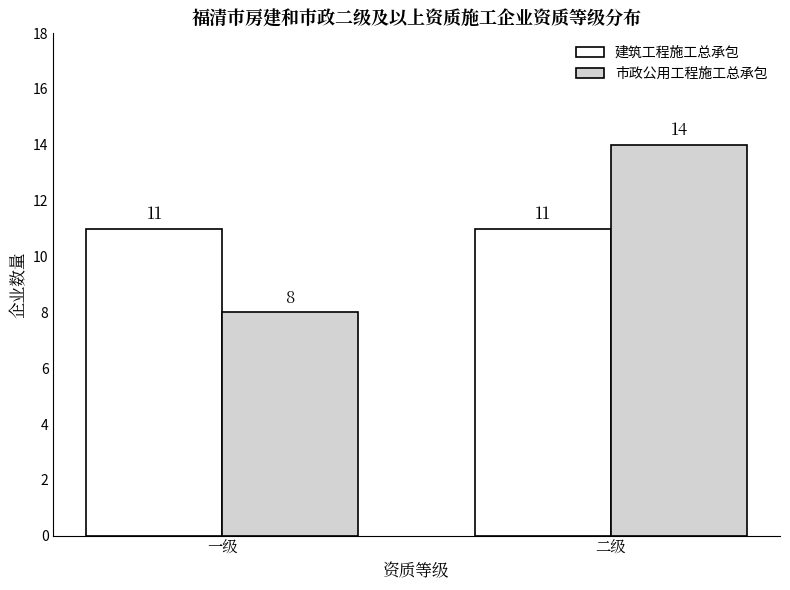

Reading left to right, list all the values displayed in this chart.

建筑工程施工总承包: 一级=11	二级=11
市政公用工程施工总承包: 一级=8	二级=14